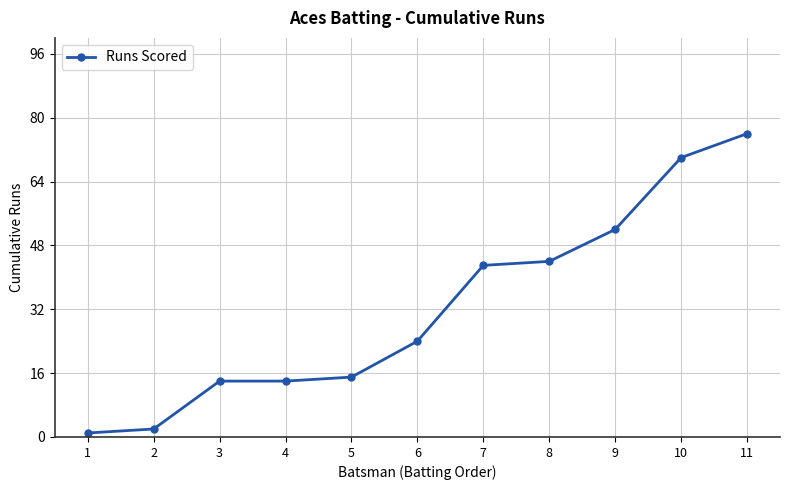

What is the value of the 7th point from the left?

43